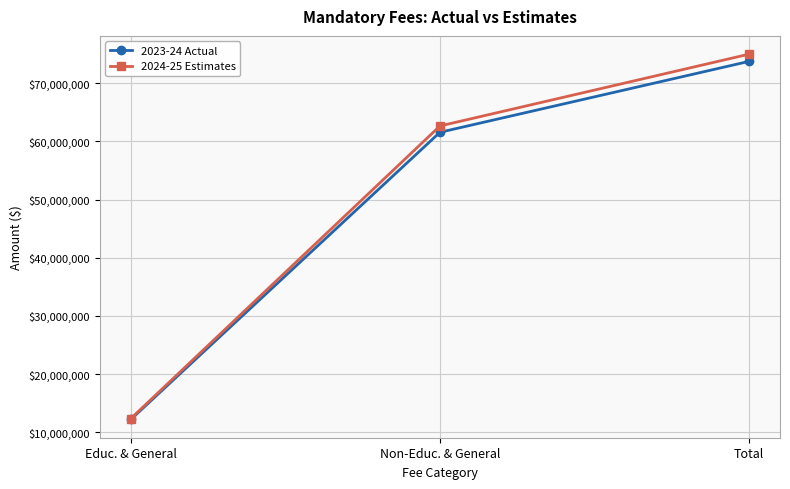

At which category is the sum across all series the highest?

Total